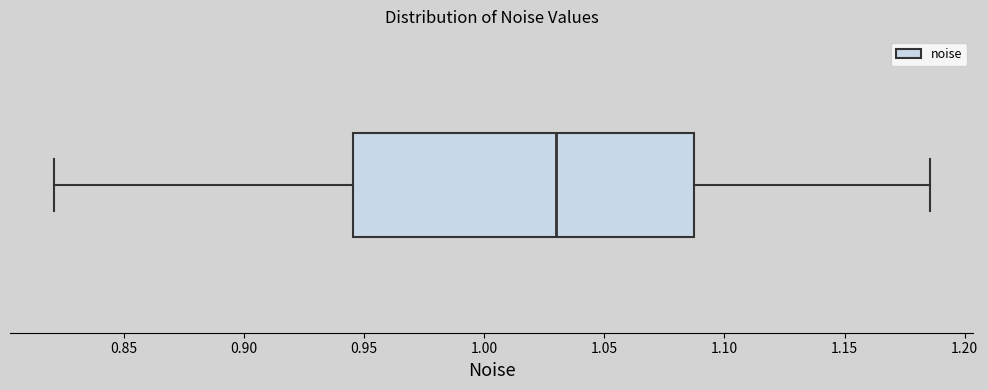

Read this box plot against the x-axis: the position of the median line, the range covered by the box, and the ends of both whiskers. The values are not printed on the chart, so give them approximately, as read against the axis.

median 1.030, box 0.945 to 1.090, whiskers 0.820 to 1.185